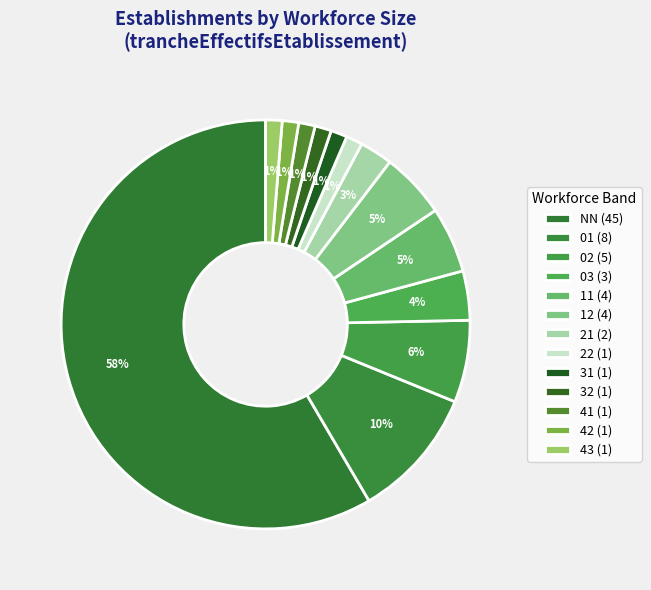

Count the number of slices in the pie.

13